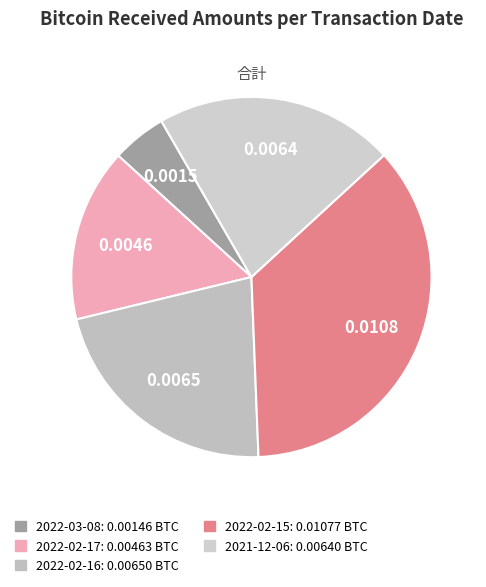

Do 2022-02-17 and 2022-03-08 together represent more than half of the pie?

No